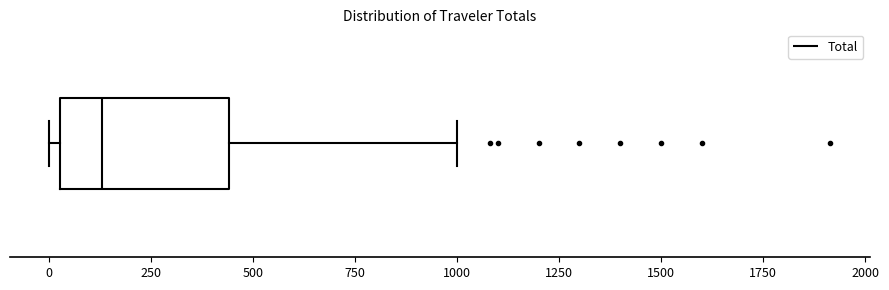

Read this box plot against the x-axis: the position of the median line, the range covered by the box, and the ends of both whiskers. The values are not printed on the chart, so give them approximately, as read against the axis.

median 150, box 50 to 450, whiskers 0 to 1000